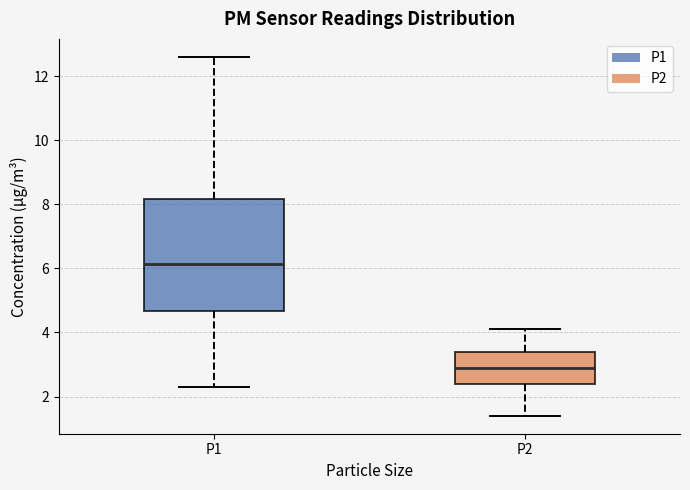

Which box has the highest median line?

P1